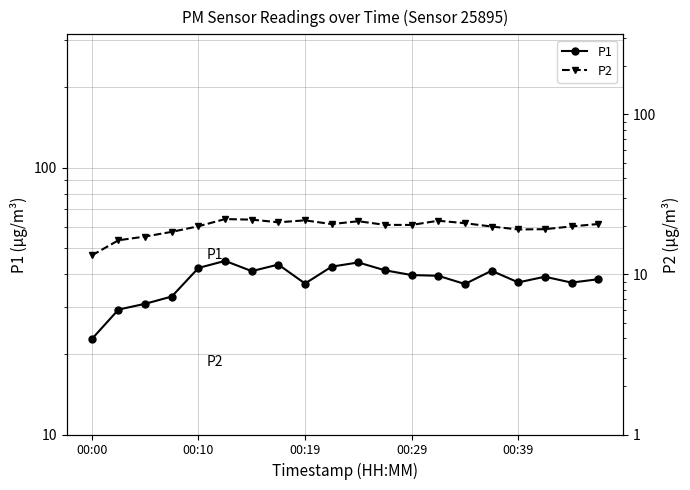

What are all the series names shown in the legend?

P1, P2